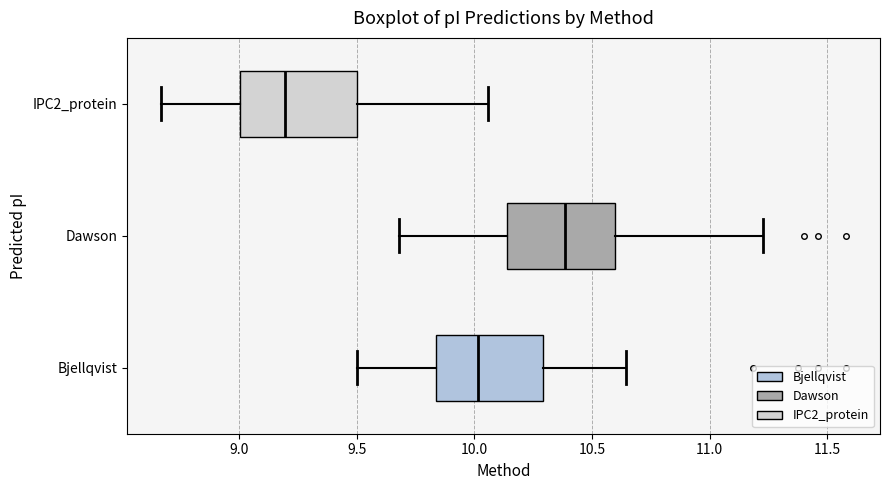

Which box has the furthest to the left median line?

IPC2_protein